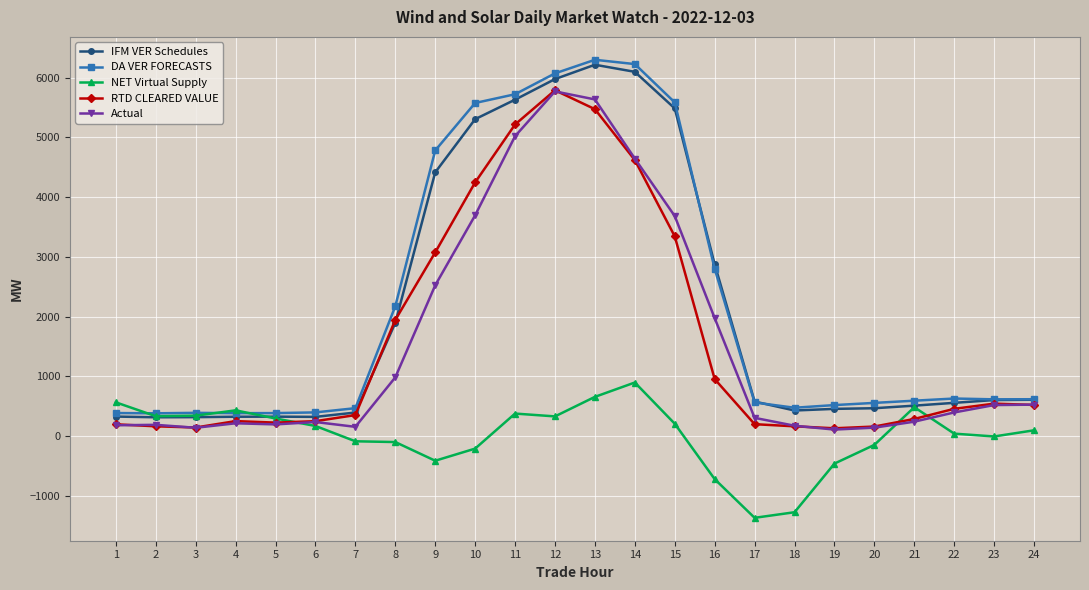

Does the chart display data point markers on the line(s)?

Yes